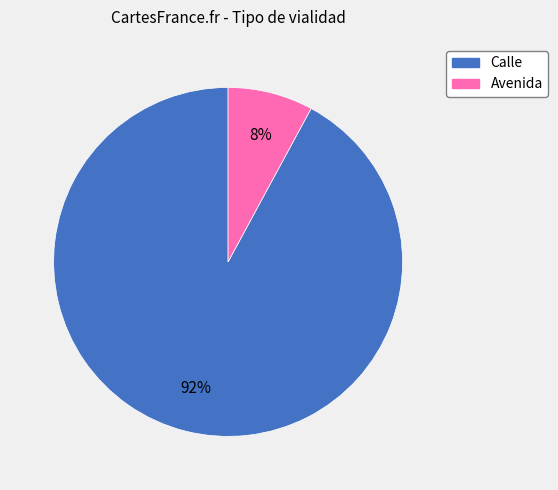

Do Avenida and Calle together represent more than half of the pie?

Yes